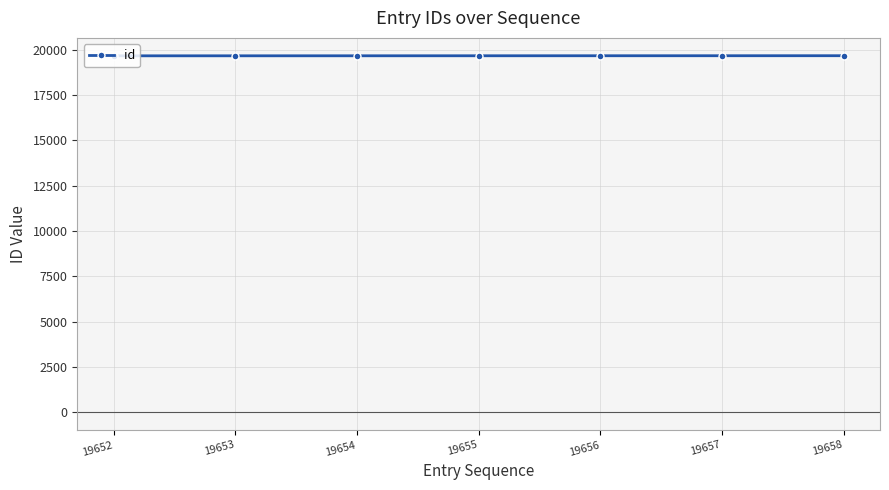

What is the ratio of the value at 19658 to the value at 19653?

1.0